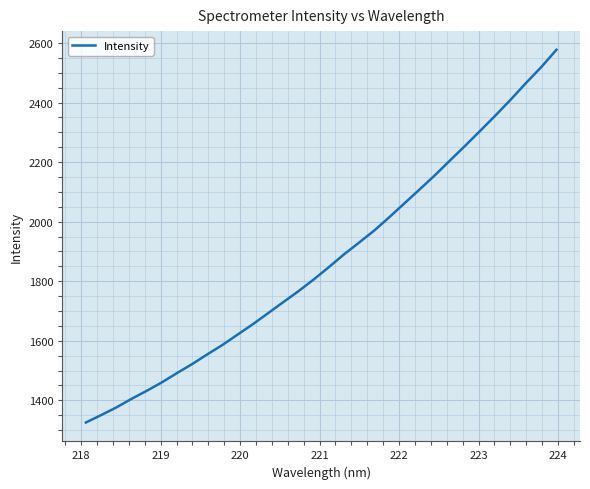

Reading left to right, list all the values displayed in this chart.

1325.4	1350.3	1375.9	1404.8	1431.8	1460.3	1491.6	1521.9	1554.6	1586.3	1621.2	1656.0	1692.9	1730.0	1766.8	1806.0	1847.5	1890.5	1930.3	1970.8	2016.1	2062.8	2109.5	2156.8	2206.7	2256.1	2306.8	2358.0	2411.0	2466.4	2519.4	2577.5